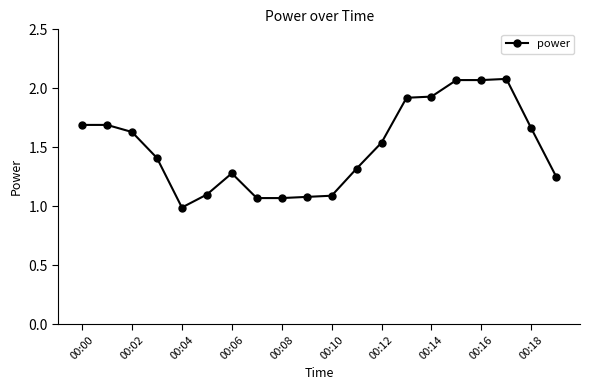

What is the sum of all values?

29.9